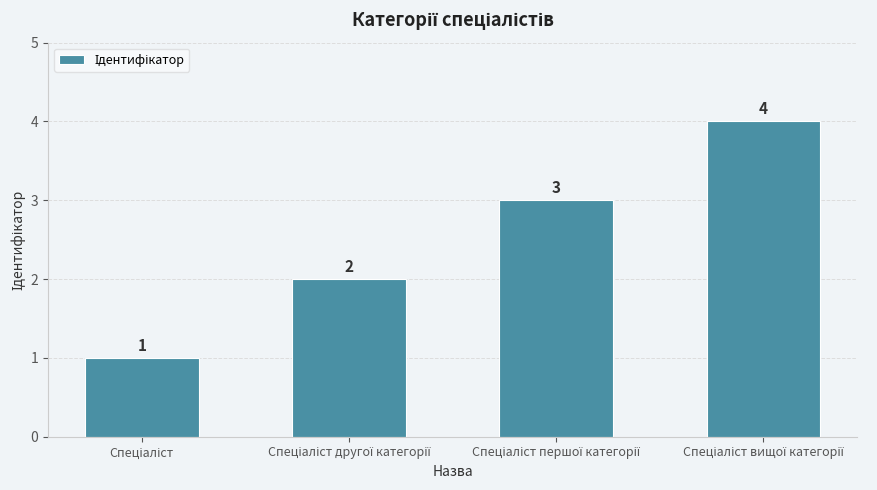

Are the bars grouped side by side (vs. stacked)?

No